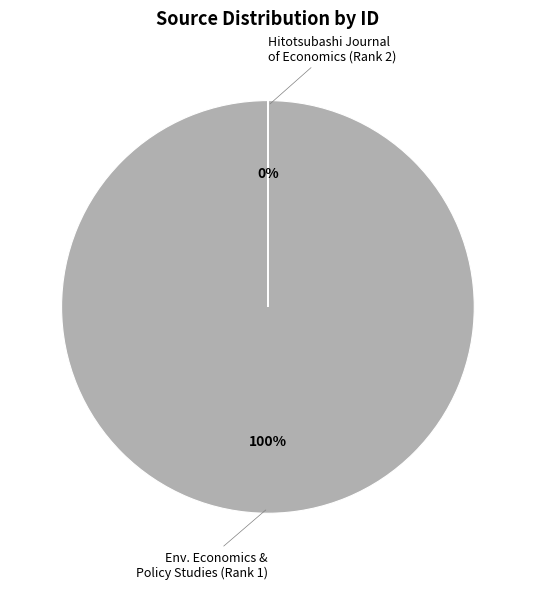

Is the sum of Hitotsubashi Journal of Economics (Rank 2) and Environmental Economics and Policy Studies (Rank 1) greater than half?

Yes